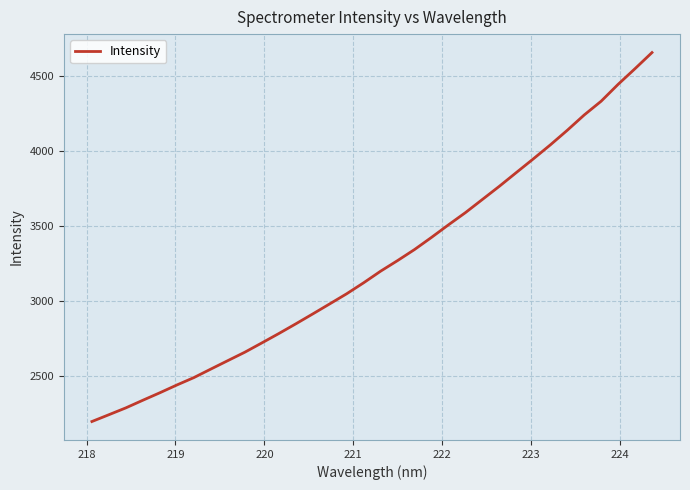

What is the greatest value displayed?

4654.5